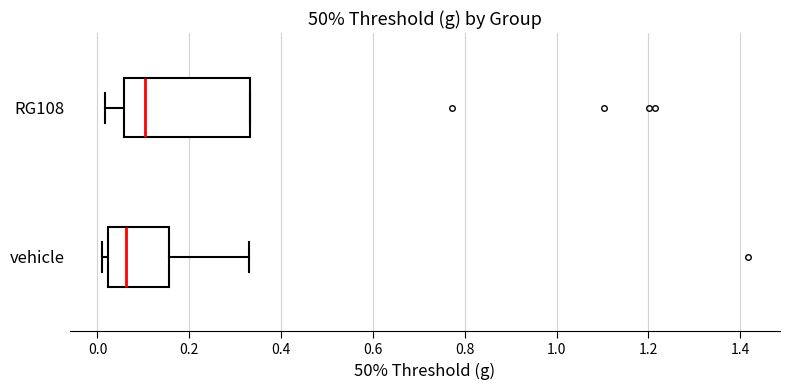

Reading bottom to top, transcribe this box plot: for each box, give where its median line is, the range the box spans, and where its two whiskers end, as read against the x-axis. The values are not printed on the chart, so give them approximately, as read against the axis.

vehicle: median 0.06, box 0.02 to 0.16, whiskers 0.02 (just left of the box's left edge) to 0.32
RG108: median 0.10, box 0.06 to 0.34, whiskers 0.02 to 0.34